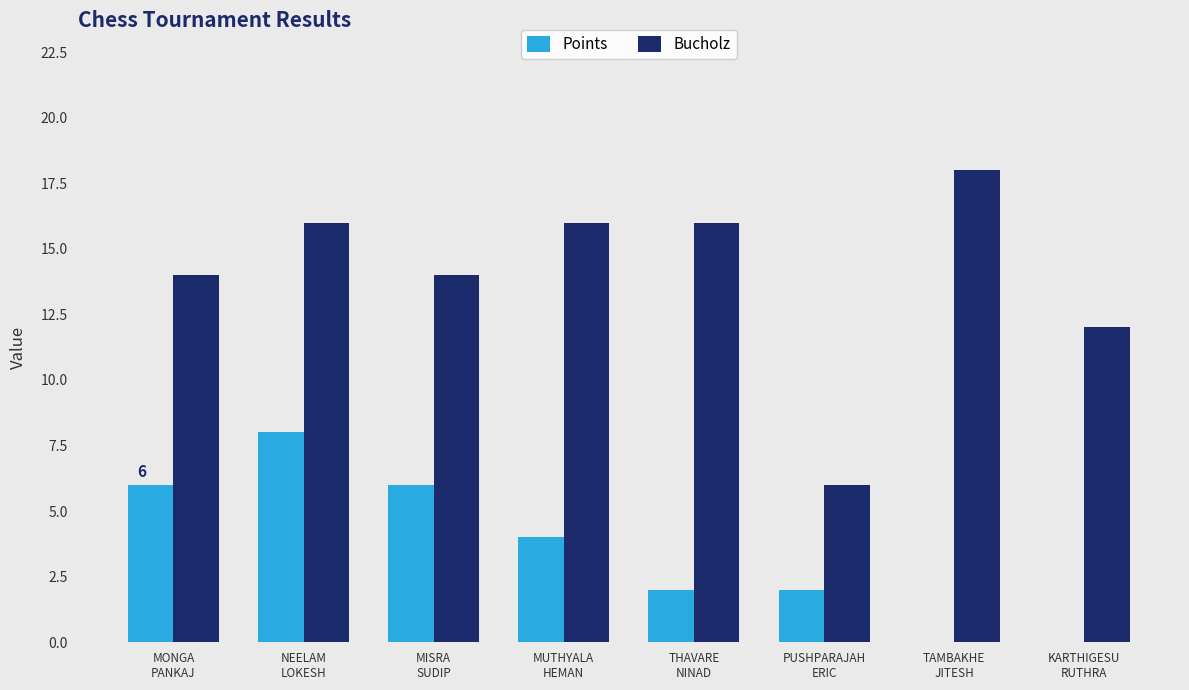

What is the average value of the Points series?

4